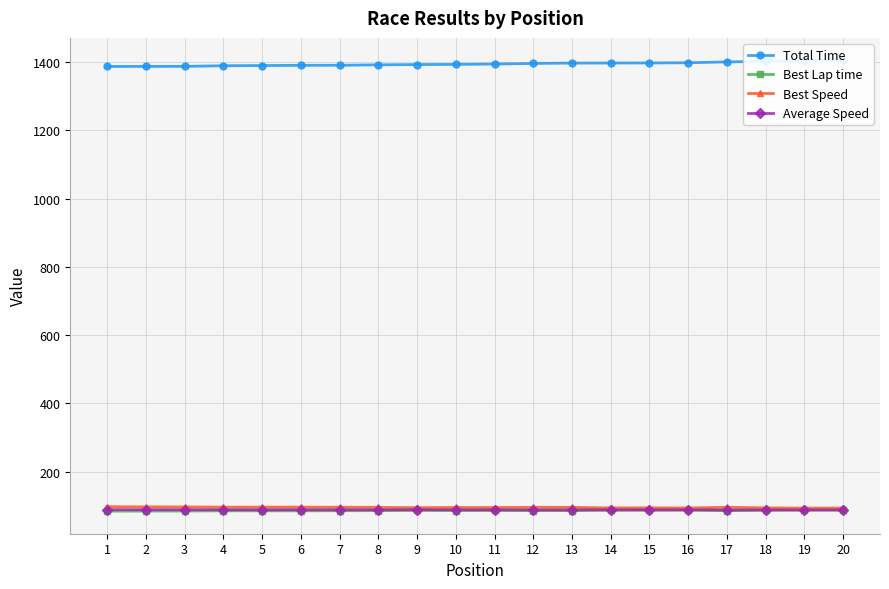

How many interior local valleys does the Best Speed series have?

6